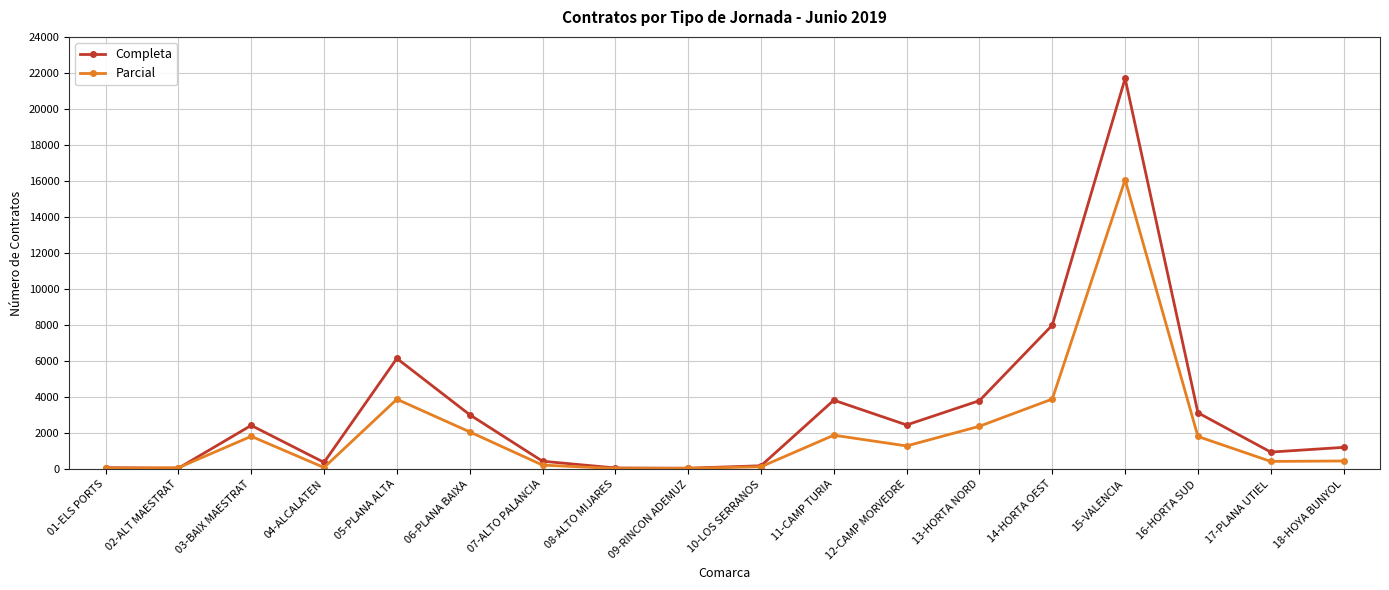

Where is Completa nearest to the value 10870?

14-HORTA OEST